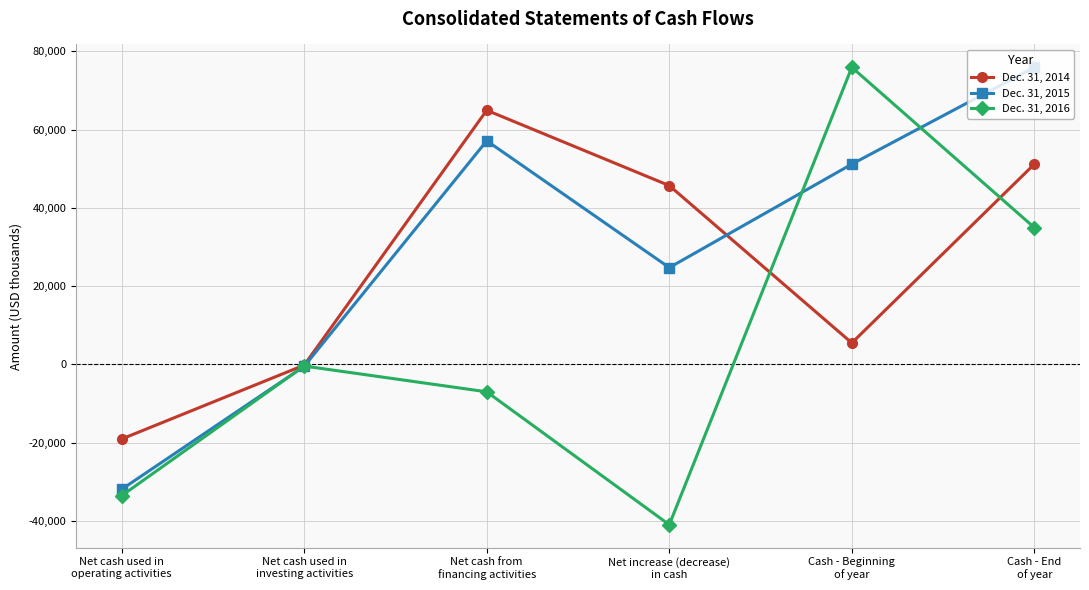

Does the chart have visible grid lines?

Yes